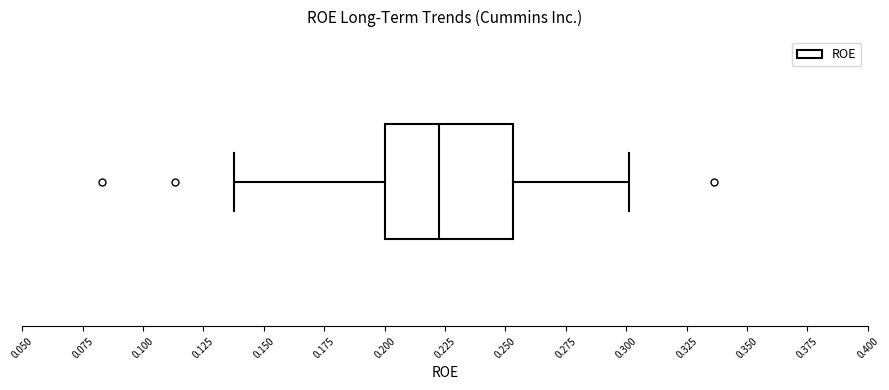

Read this box plot against the x-axis: the position of the median line, the range covered by the box, and the ends of both whiskers. The values are not printed on the chart, so give them approximately, as read against the axis.

median 0.225, box 0.200 to 0.255, whiskers 0.140 to 0.300